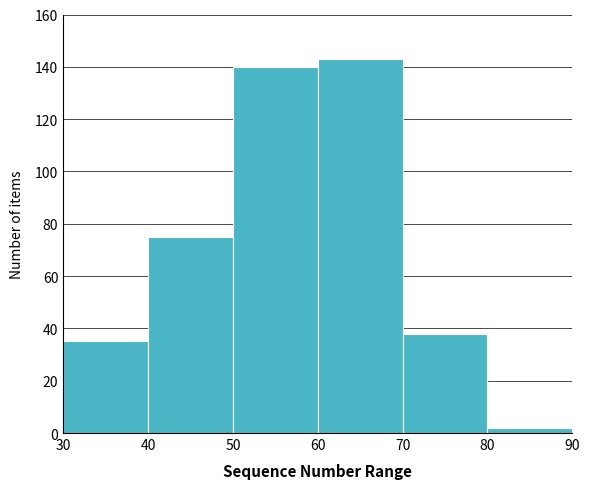

Which range on the x-axis has the tallest bar?

60 to 70